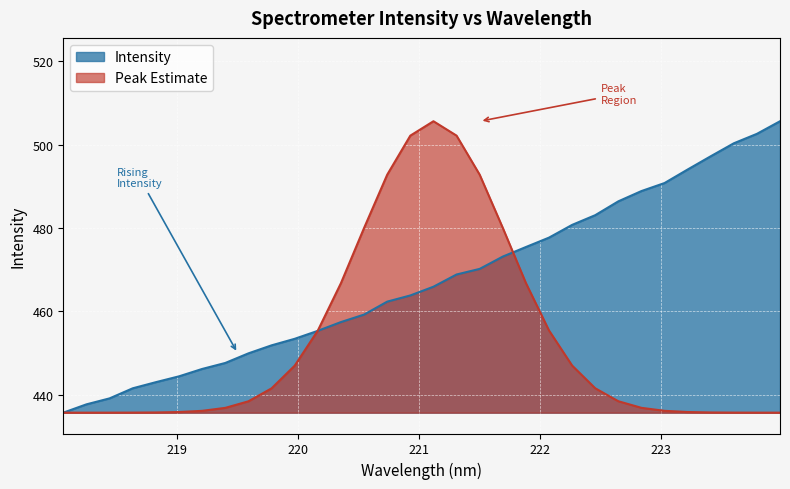

The value at 223.9802 is 505.6. True or false?

True